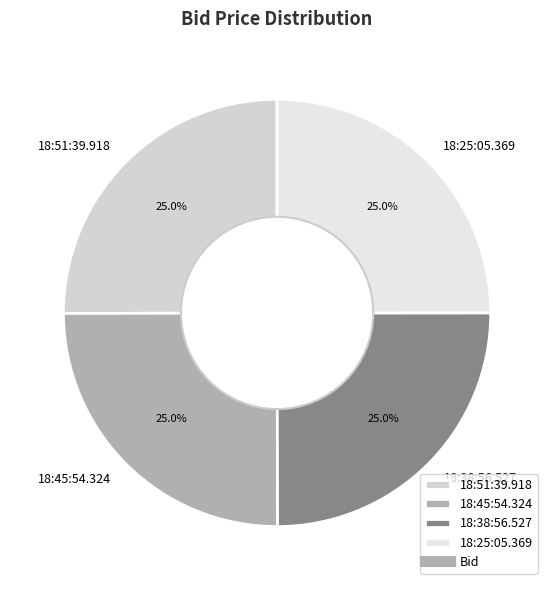

What is the total percentage of 18:45:54.324 and 18:51:39.918?

50.0%